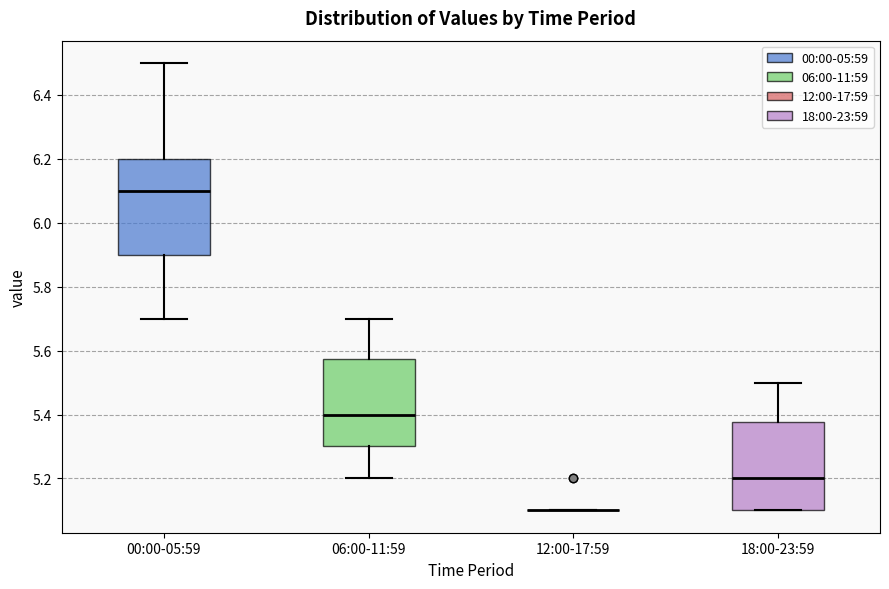

Which box is the tallest, from its lower edge to its upper edge?

00:00-05:59